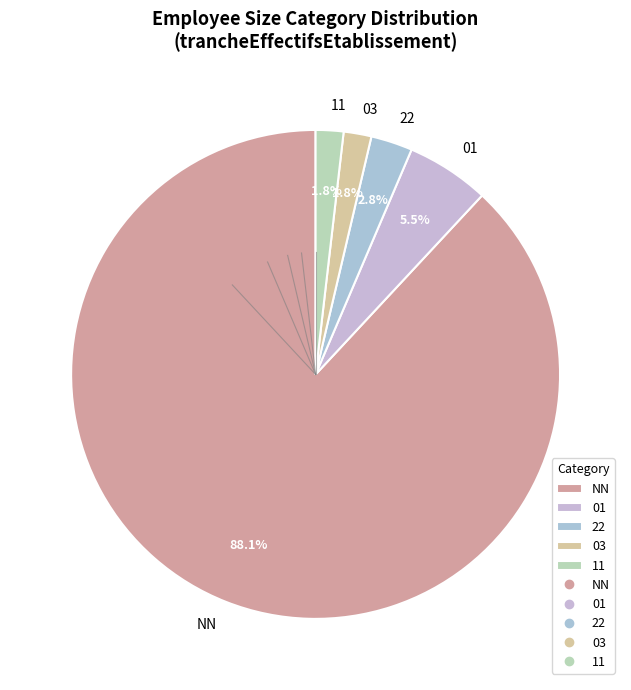

Does any single category account for the majority?

Yes